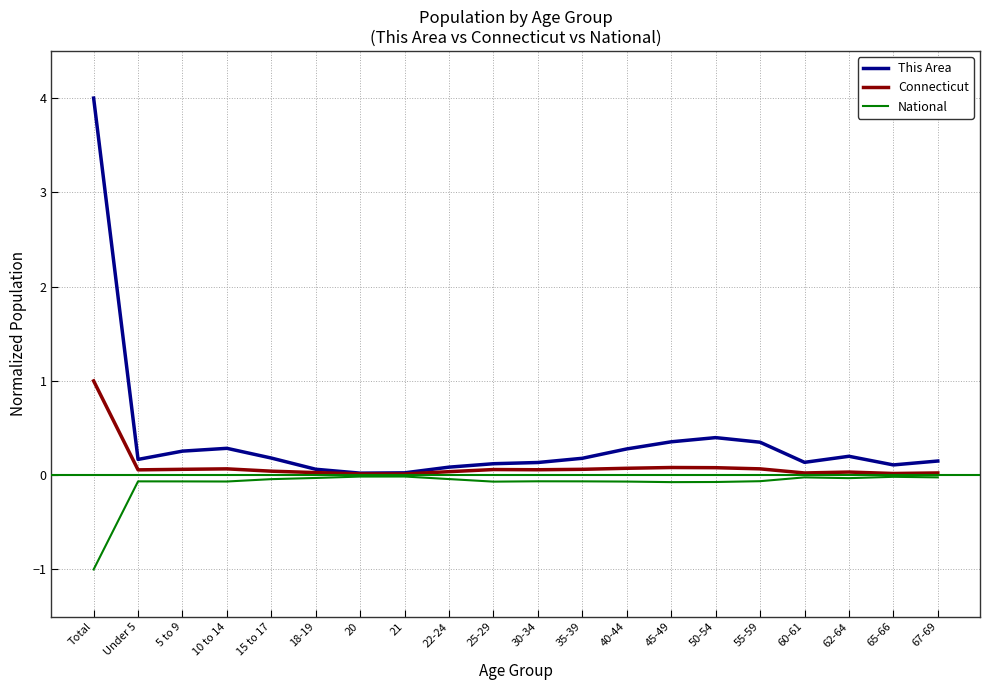

Is it true that Connecticut equals 0.1 at 35-39?

True